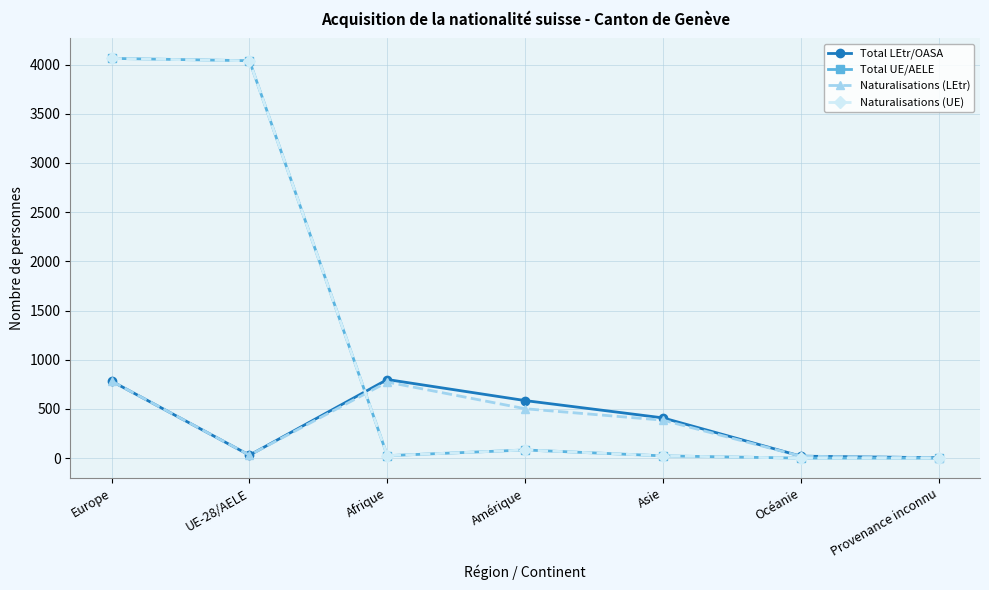

What is the spread (max minus min) of values at Afrique?

774